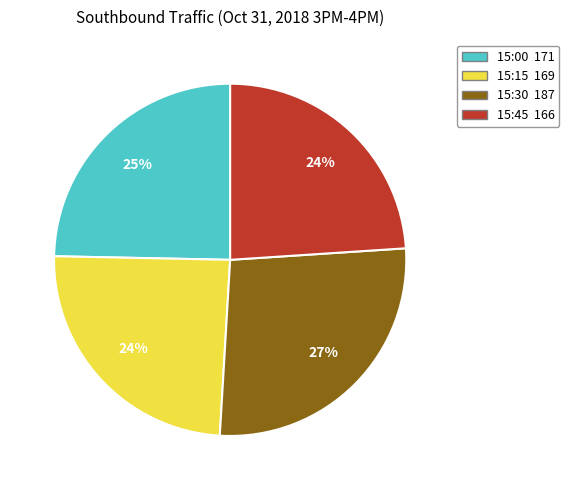

Between 15:30 and 15:15, which is larger?

15:30